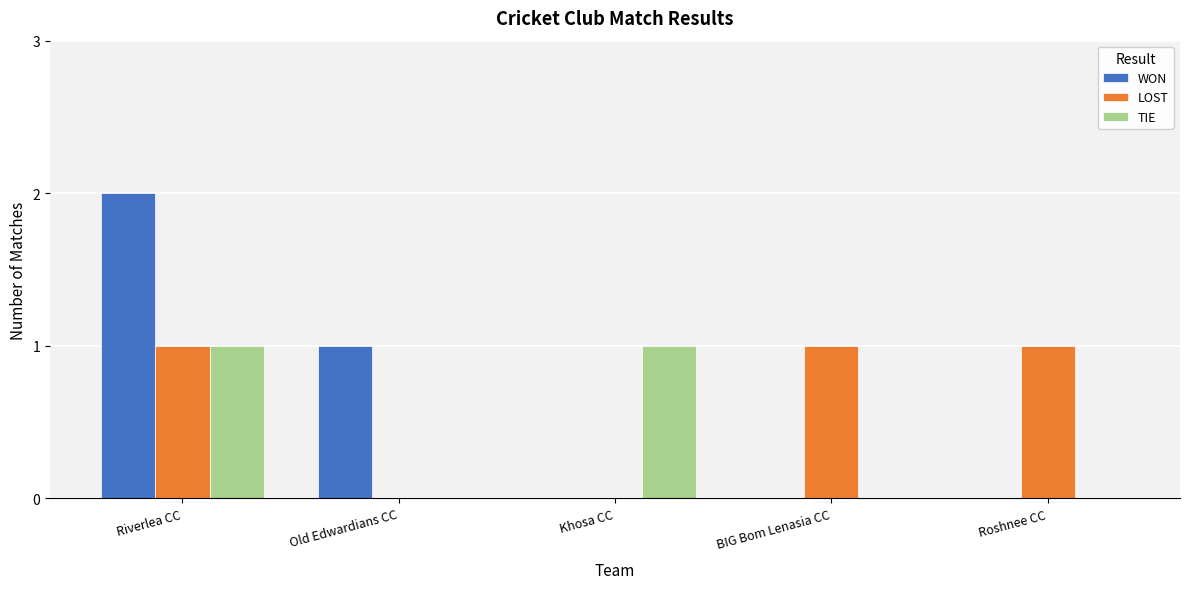

At which category is the sum across all series the highest?

Riverlea CC